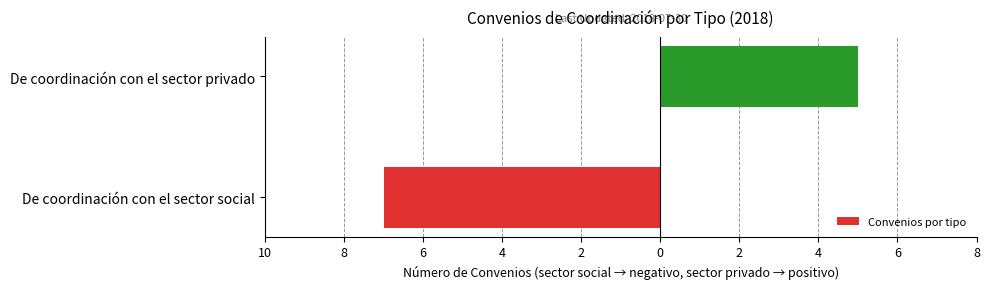

Does the chart contain any negative values?

Yes